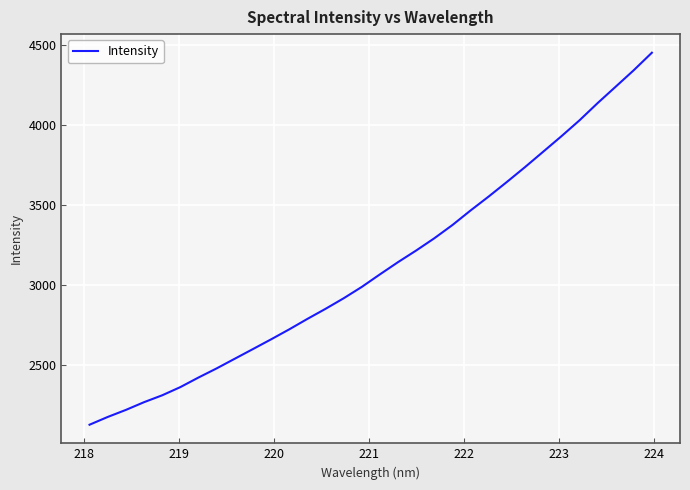

What is the greatest value displayed?

4454.4